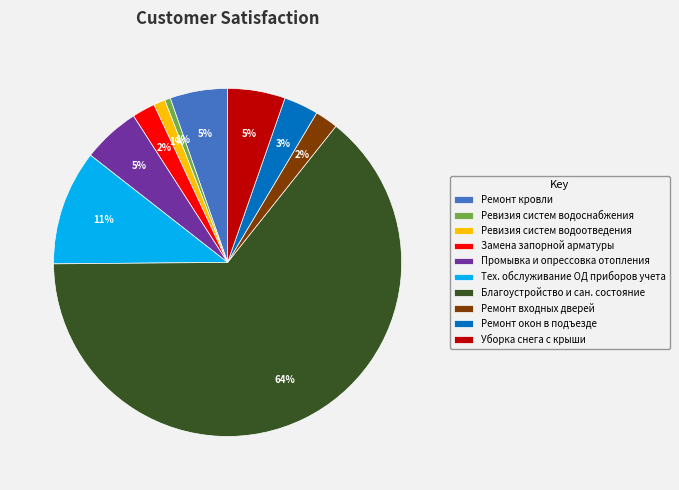

Which category has the biggest portion of the pie?

Благоустройство и сан. состояние